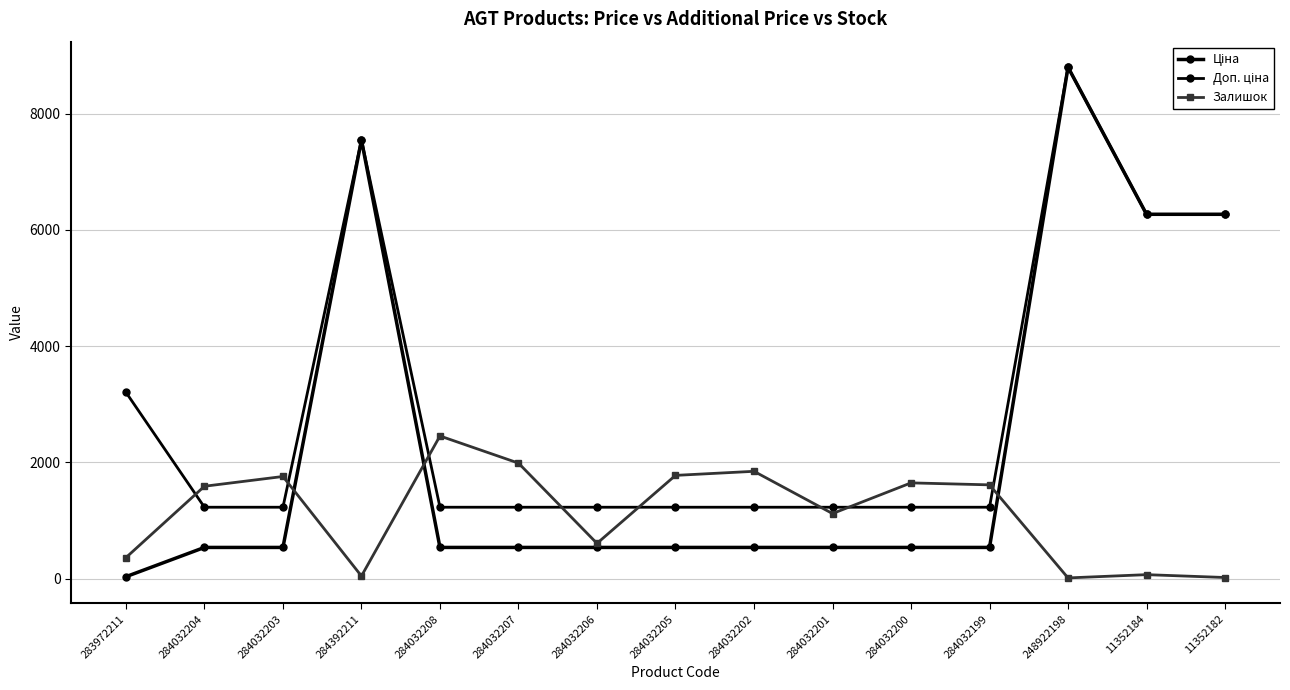

What is the maximum value shown in the chart?

8797.6